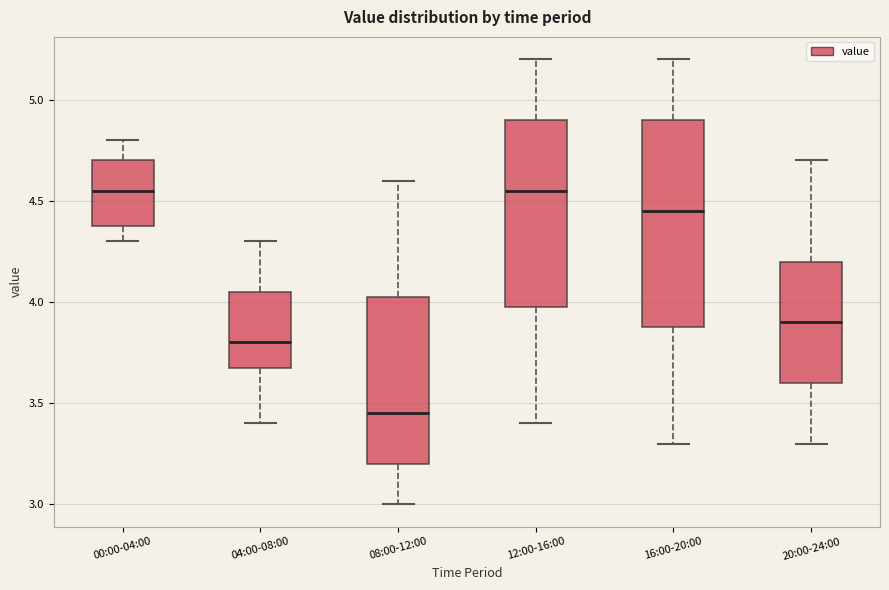

Where is the upper edge of the box for 04:00-08:00 on the y-axis? The values are not printed on the chart, so give them approximately, as read against the axis.

4.05